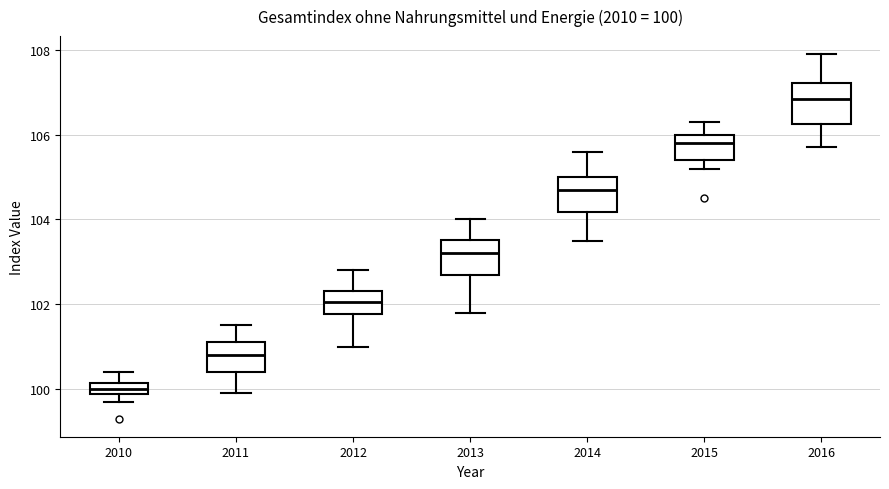

Which box has the highest median line?

2016